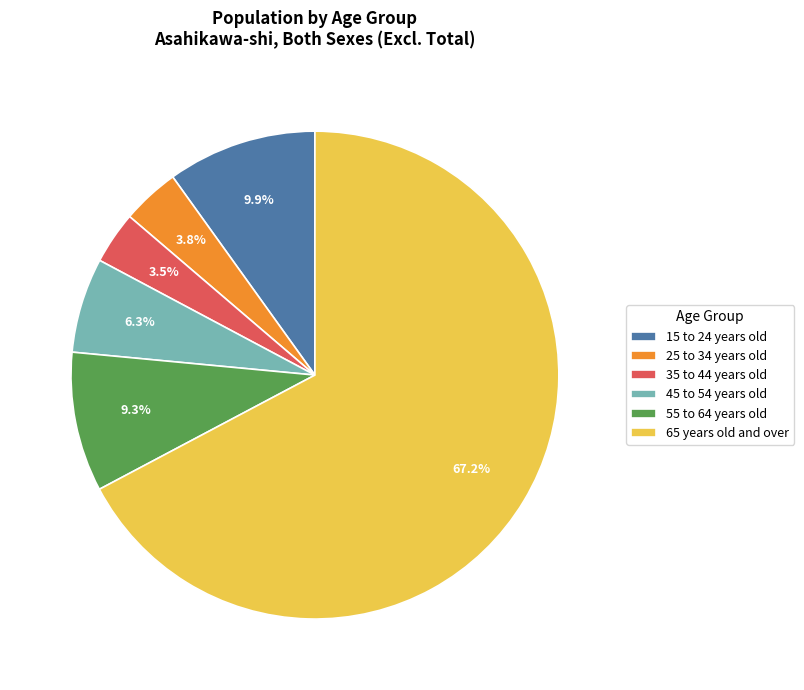

Which category has the biggest portion of the pie?

65 years old and over